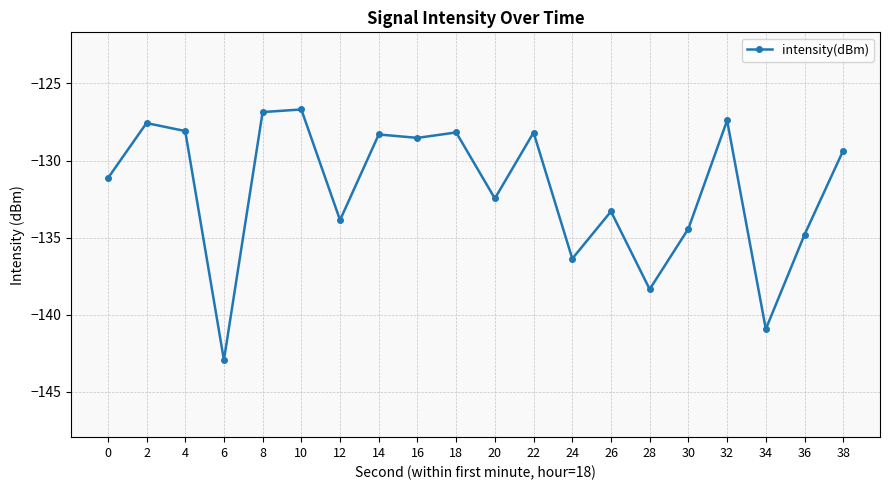

What is the value of the 9th point from the left?

-128.5